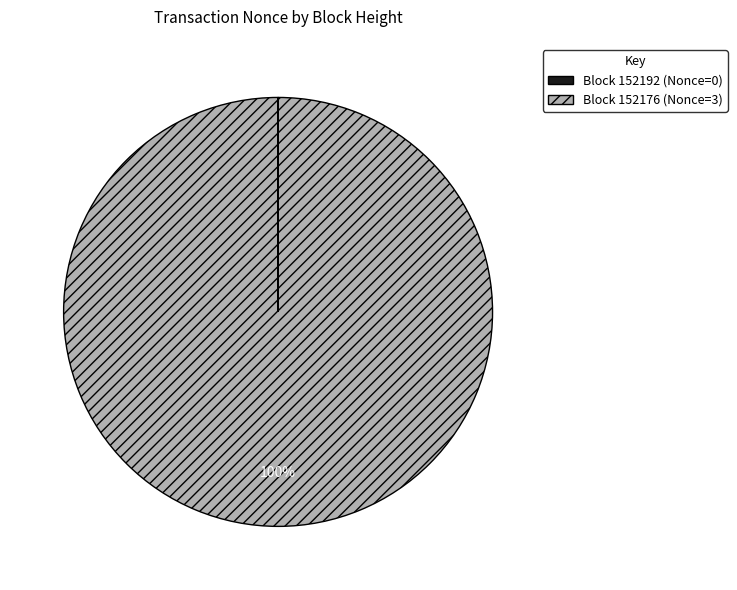

Is there a majority slice in this chart?

Yes